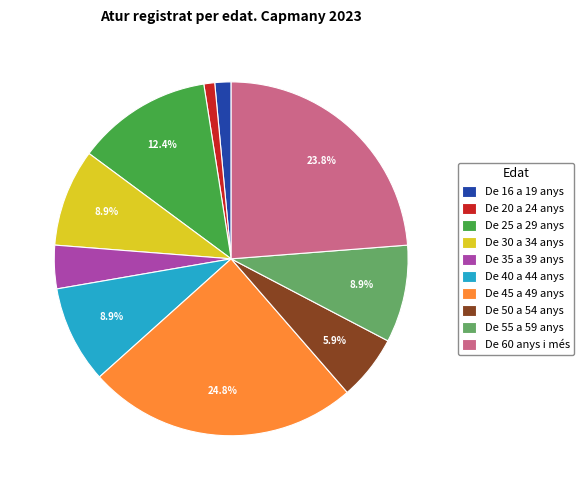

What percentage is NOT represented by De 30 a 34 anys?

91.1%